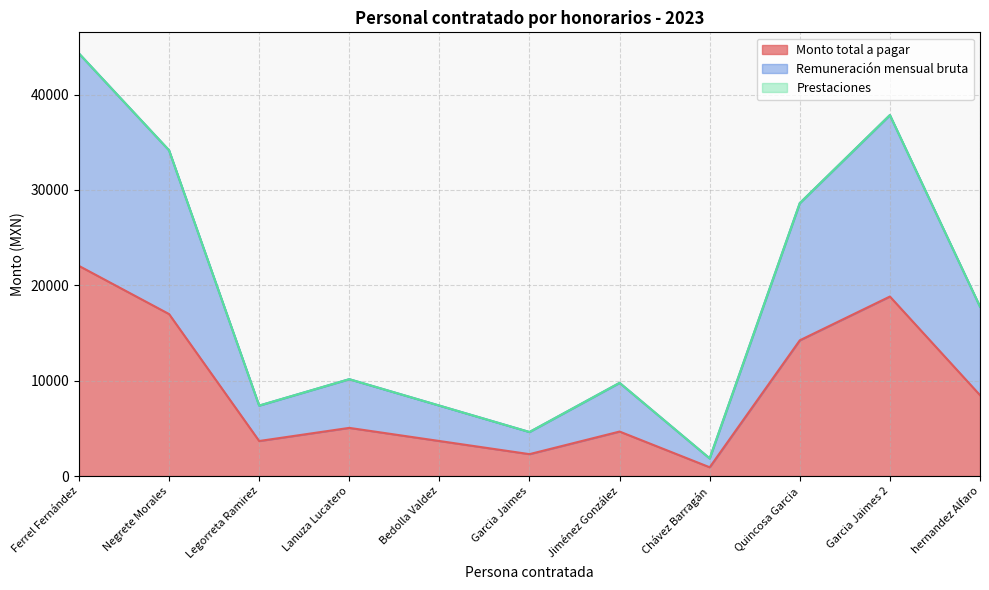

What is the label of the 6th point from the right?

Garcia Jaimes